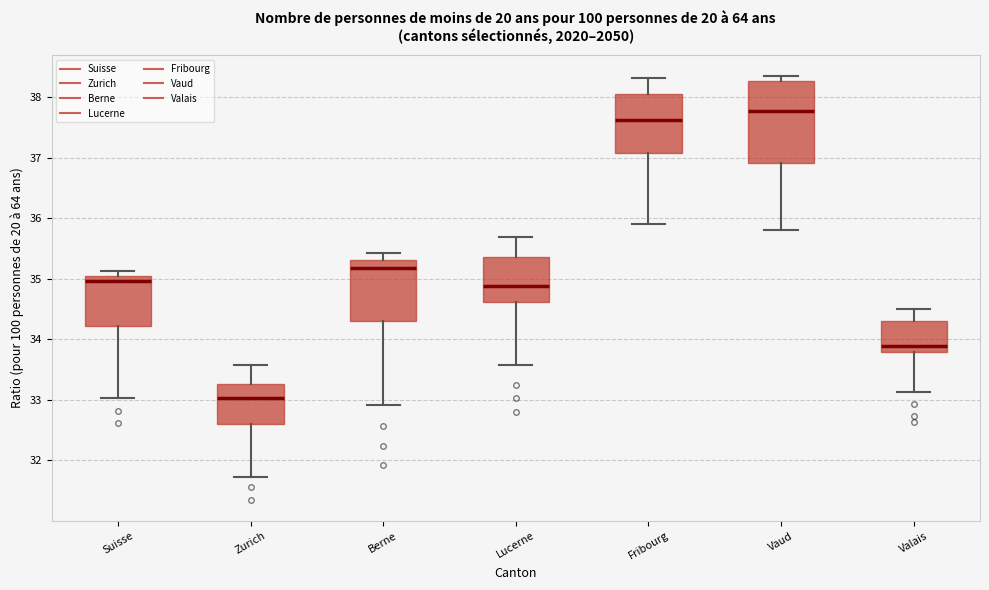

Where is the upper edge of the box for Vaud on the y-axis? The values are not printed on the chart, so give them approximately, as read against the axis.

38.3